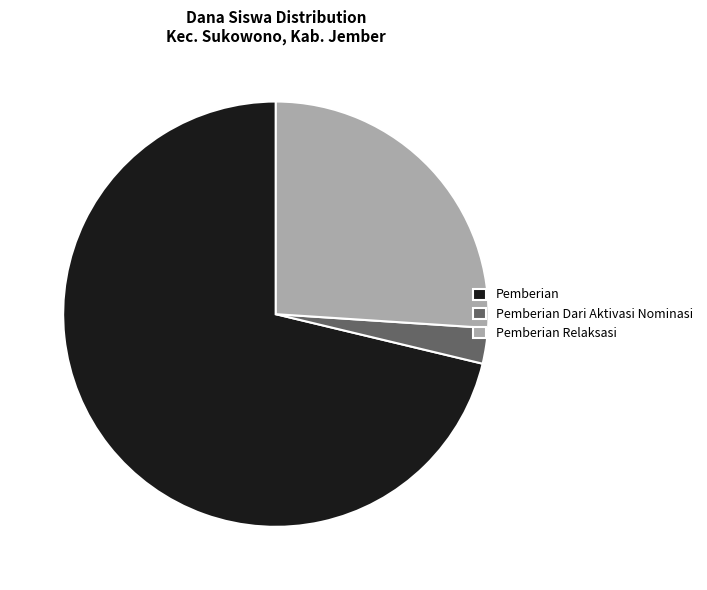

Which slice is the largest?

Pemberian